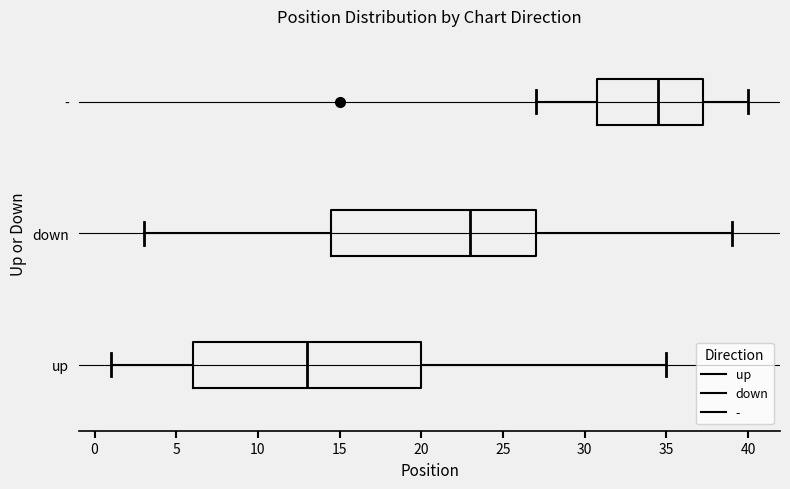

Comparing the boxes themselves (not the whiskers), which one is the widest?

up